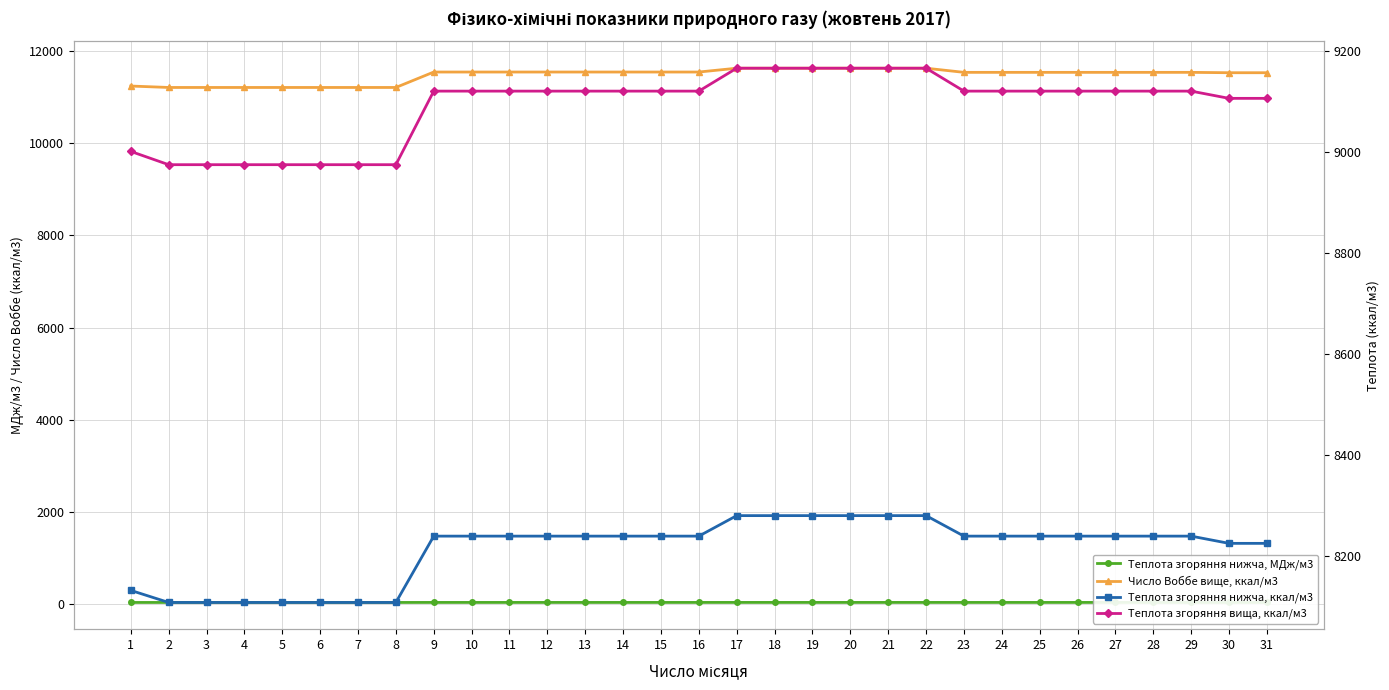

What is the difference between the Число Воббе вище, ккал/м3 values at 25 and 21?

90.0